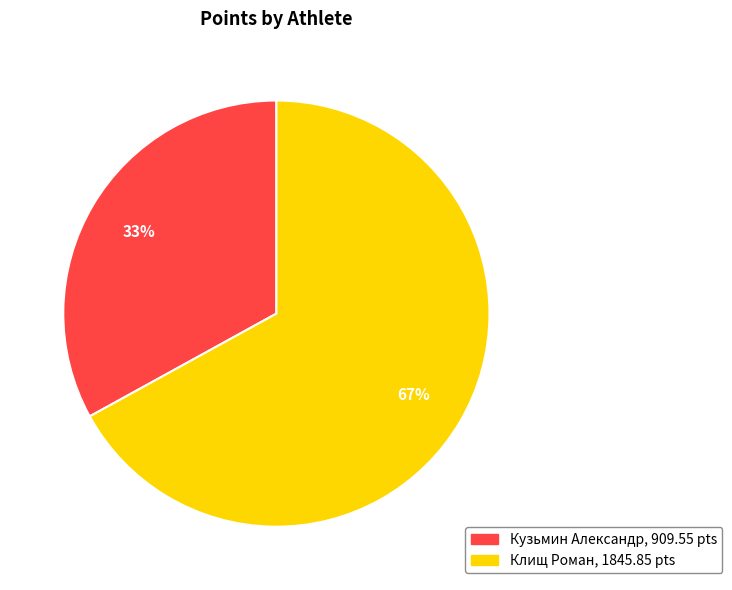

Is Клищ Роман the majority of the pie?

Yes